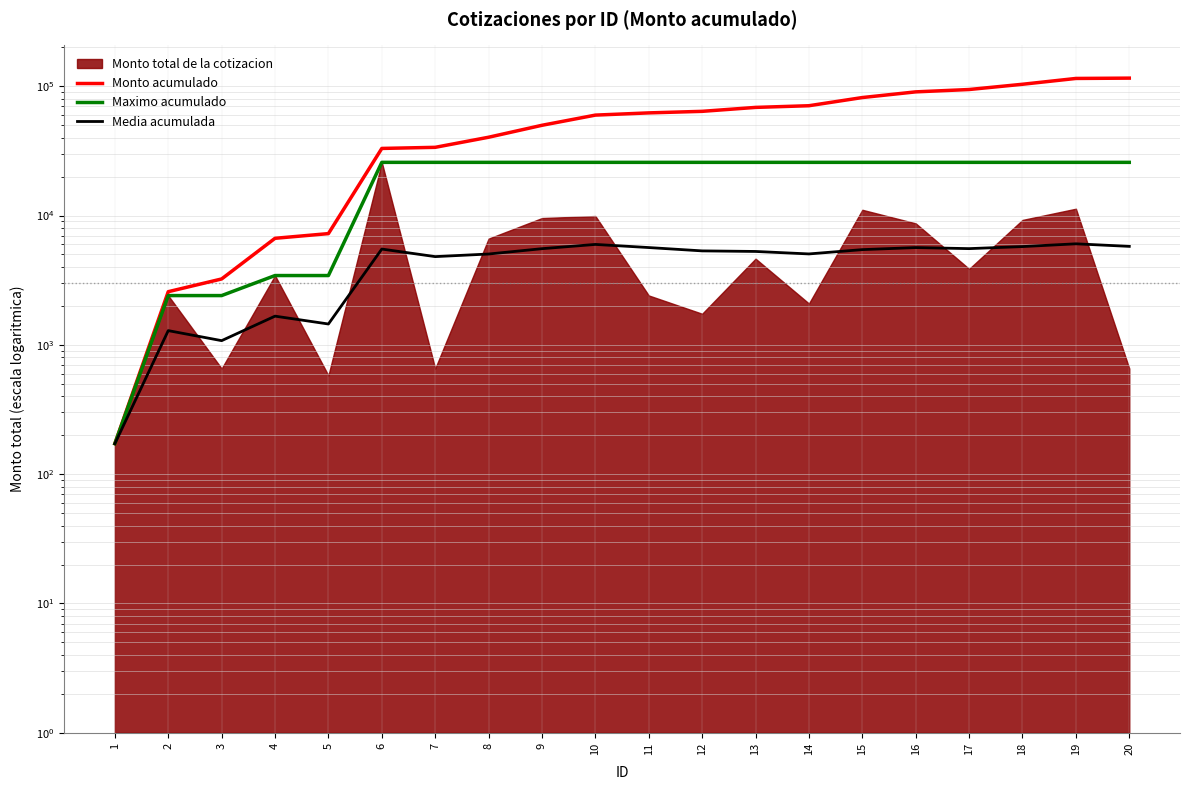

What is the difference between the highest and lowest values at 12?

58623.3